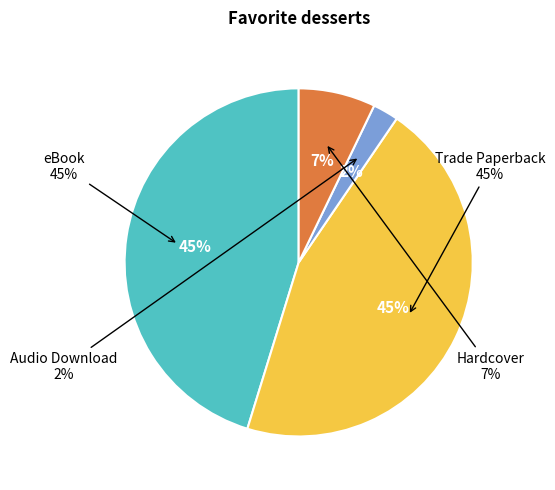

Rank the categories by value from lowest to highest.

Audio Download, Hardcover, eBook, Trade Paperback